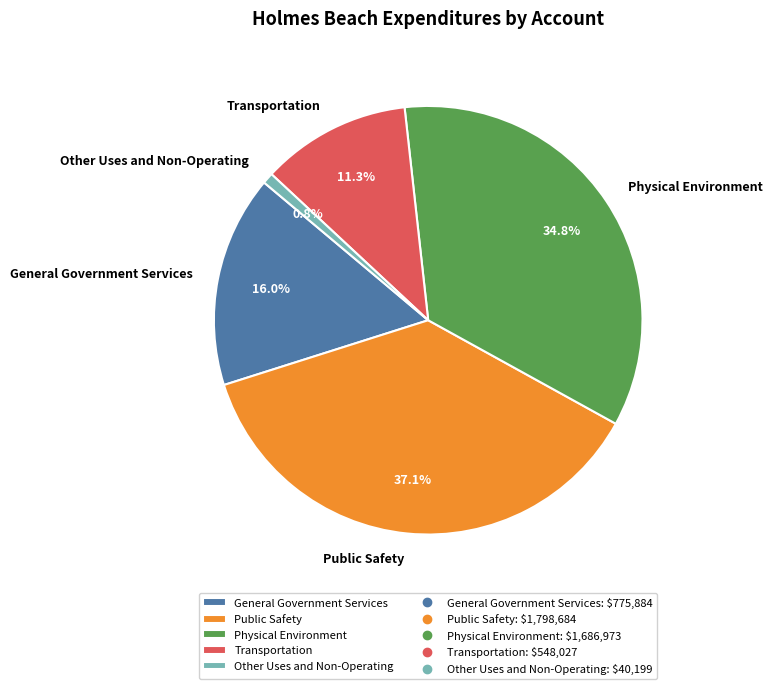

Is it true that Other Uses and Non-Operating is 11% of the pie?

False